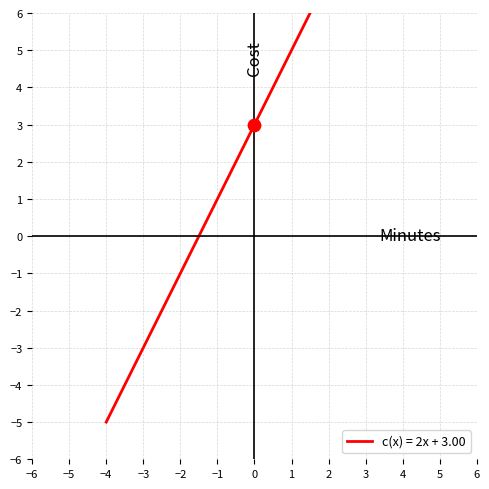

What is the change in value from -3 to -4?

-2